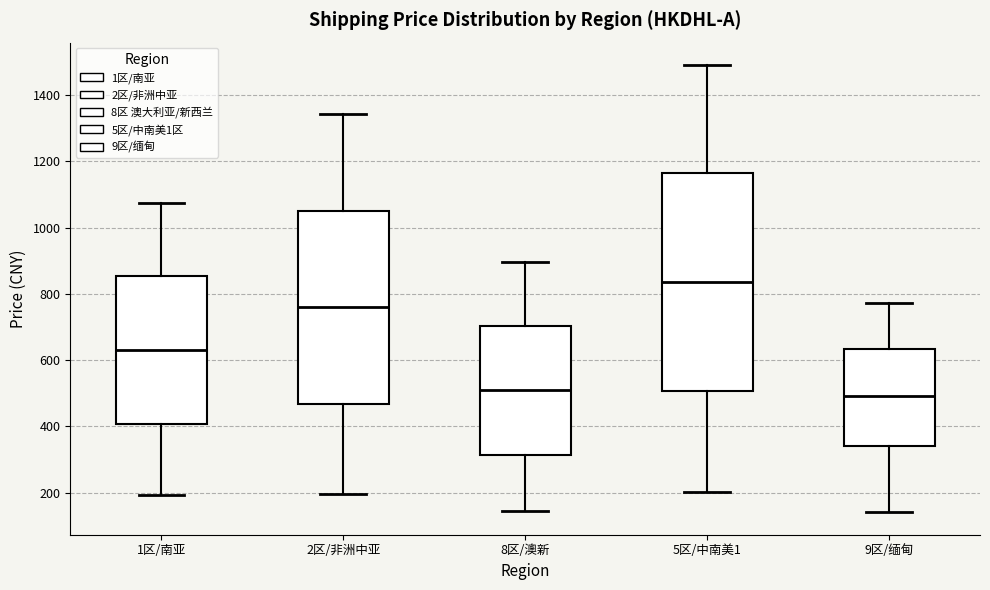

Reading left to right, transcribe this box plot: for each box, give where its median line is, the range the box spans, and where its two whiskers end, as read against the y-axis. The values are not printed on the chart, so give them approximately, as read against the axis.

1区/南亚: median 640, box 400 to 860, whiskers 200 to 1080
2区/非洲中亚: median 760, box 460 to 1060, whiskers 200 to 1340
8区/澳新: median 500, box 320 to 700, whiskers 140 to 900
5区/中南美1: median 840, box 500 to 1160, whiskers 200 to 1500
9区/缅甸: median 500, box 340 to 640, whiskers 140 to 780